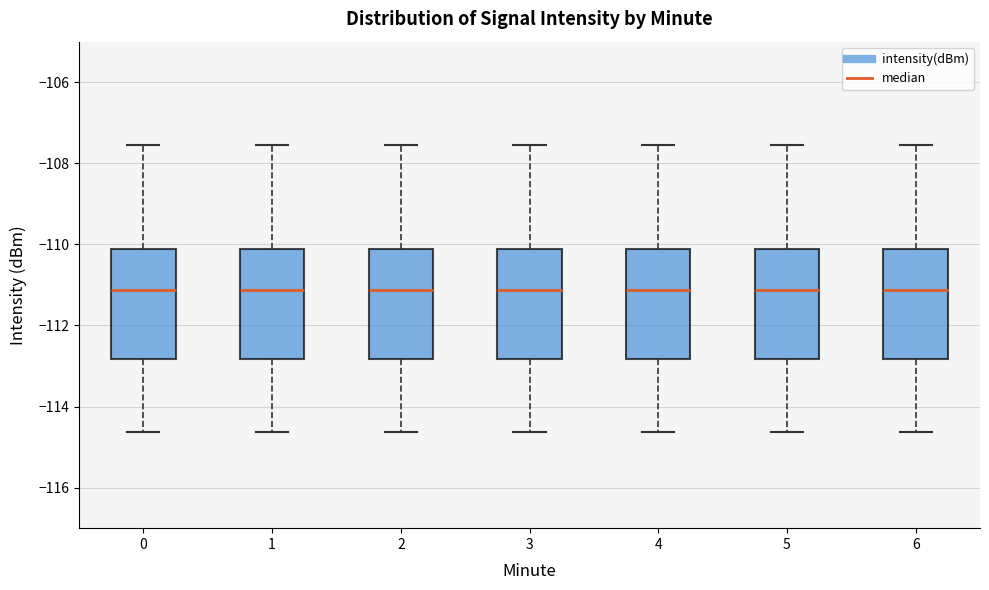

Where is the upper edge of the box at x = 5 on the y-axis? The values are not printed on the chart, so give them approximately, as read against the axis.

-110.2